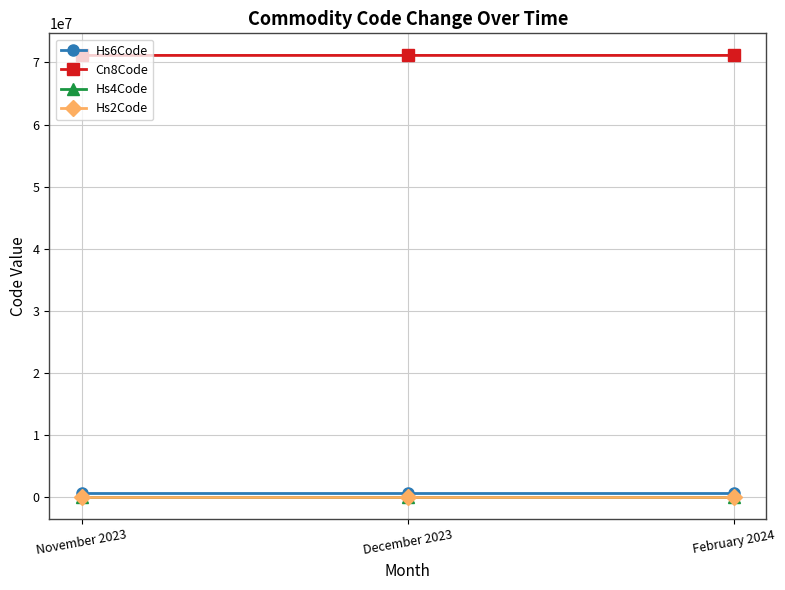

What is the label of the 3rd point from the left?

February 2024